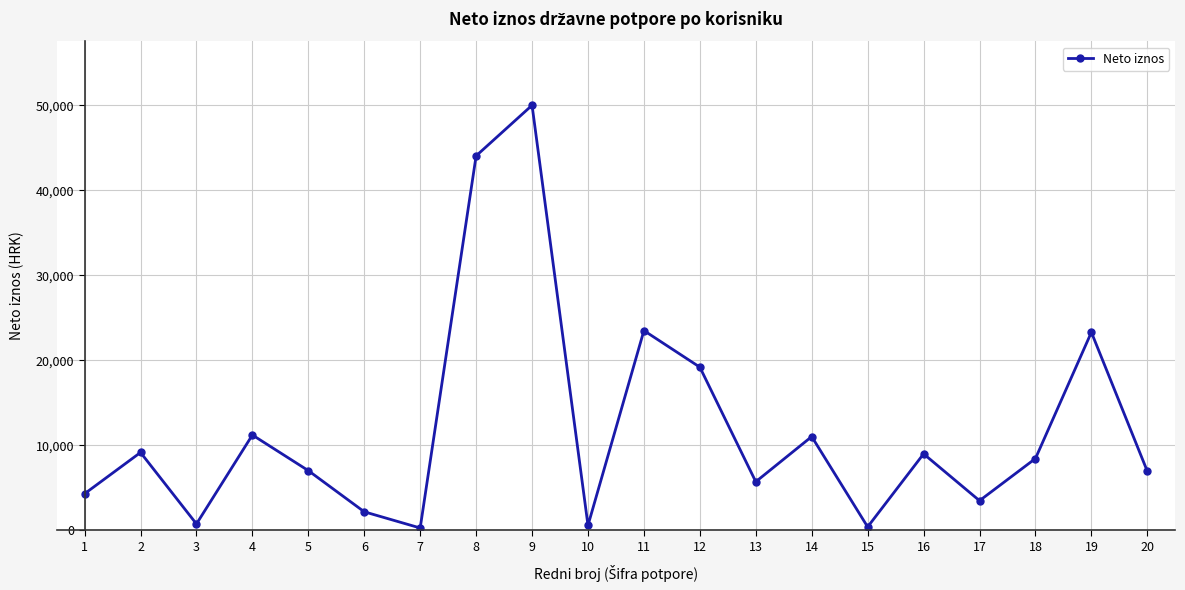

What is the sum of all values?

240813.5